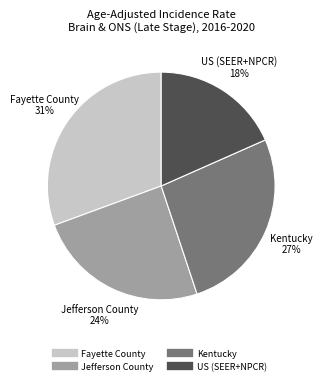

Which slice is the smallest?

US (SEER+NPCR)